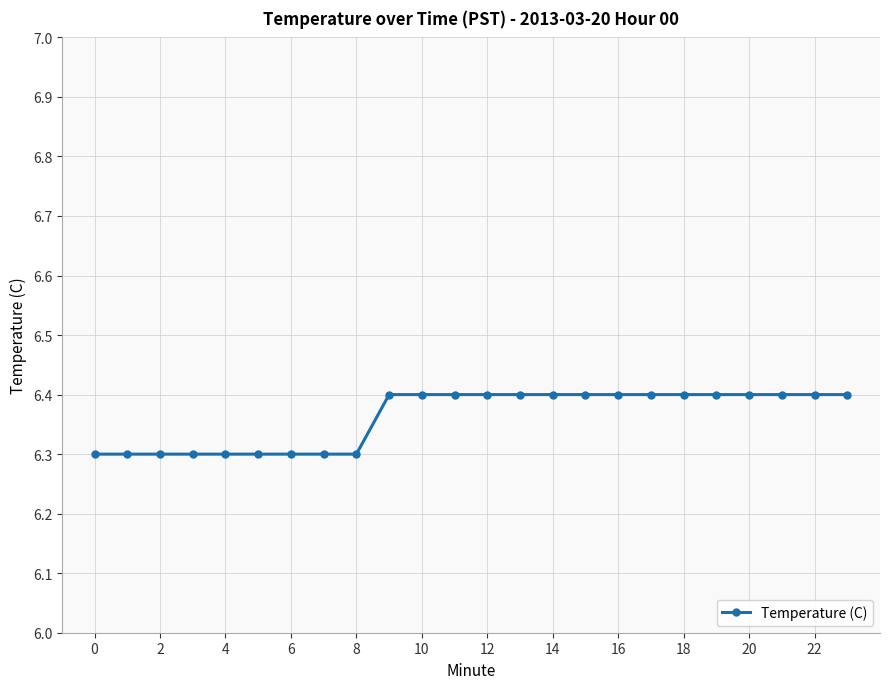

What is the greatest value displayed?

6.4